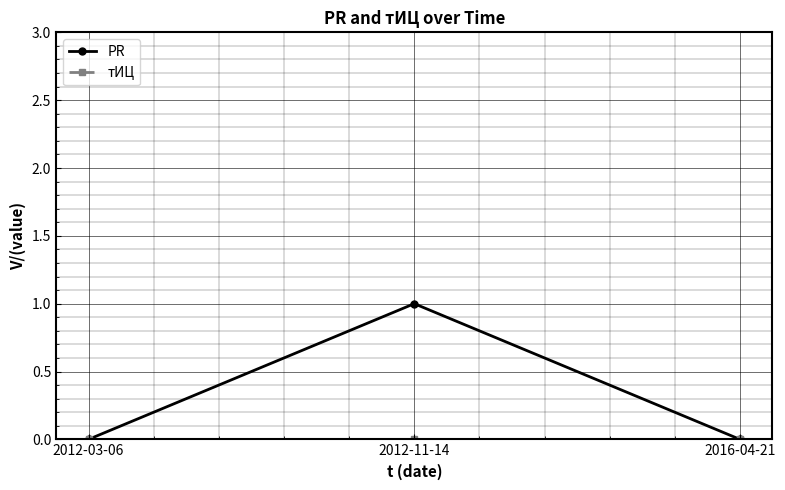

What is the label of the 2nd point from the right?

2012-11-14